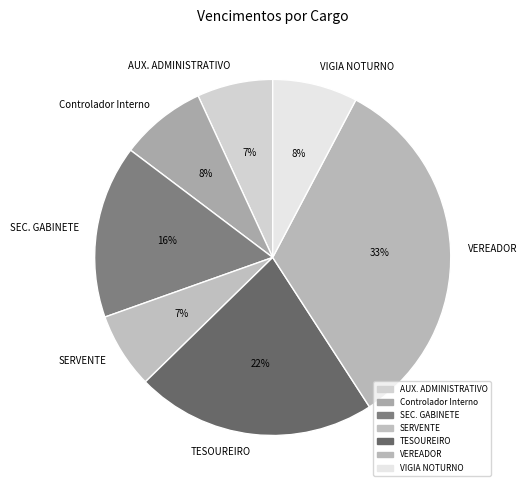

How many slices are in this pie chart?

7